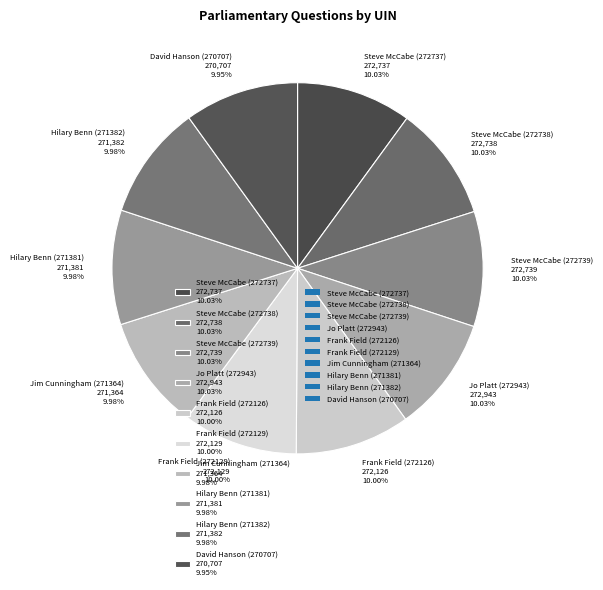

To the nearest percent, what percentage of the pie is Frank Field (272126)?

10%